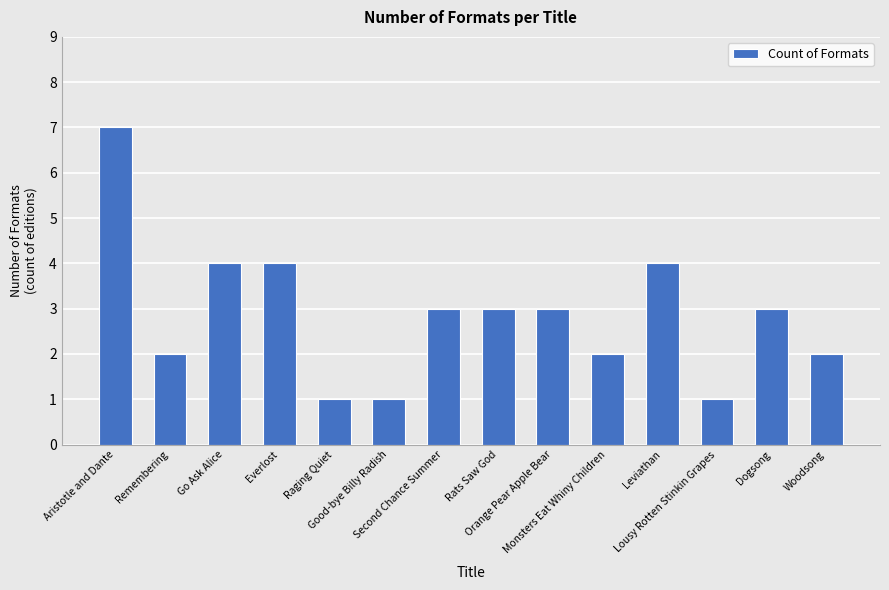

What is the value of the 12th bar from the left?

1